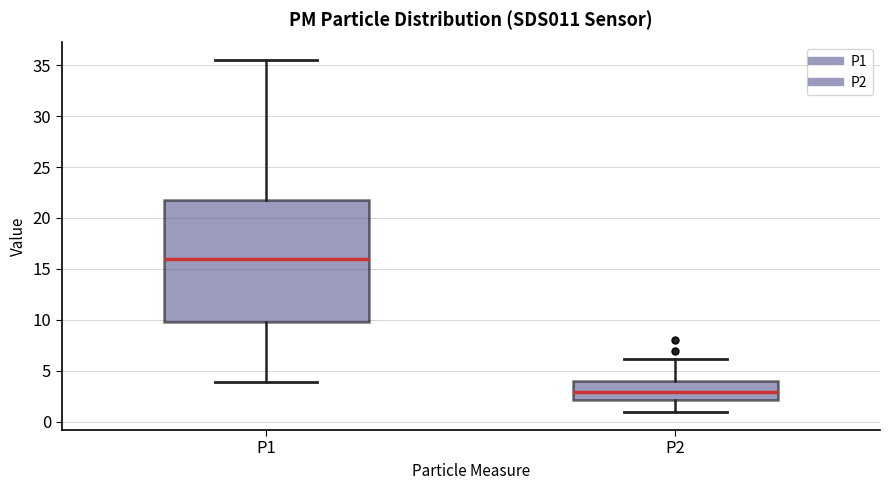

Where is the lower edge of the box for P2 on the y-axis? The values are not printed on the chart, so give them approximately, as read against the axis.

2.0